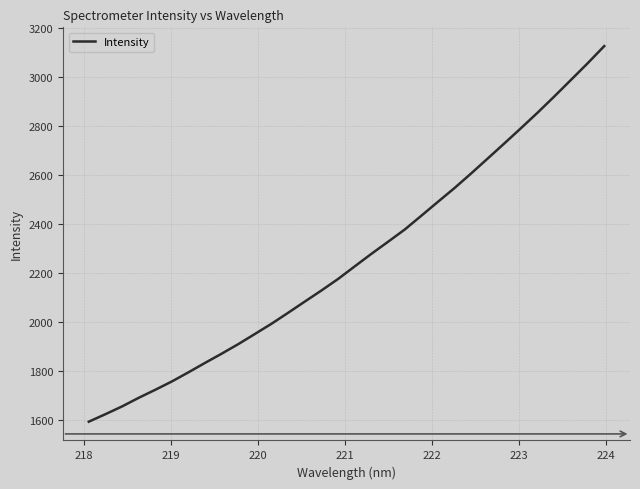

How many lines are shown in the chart?

1